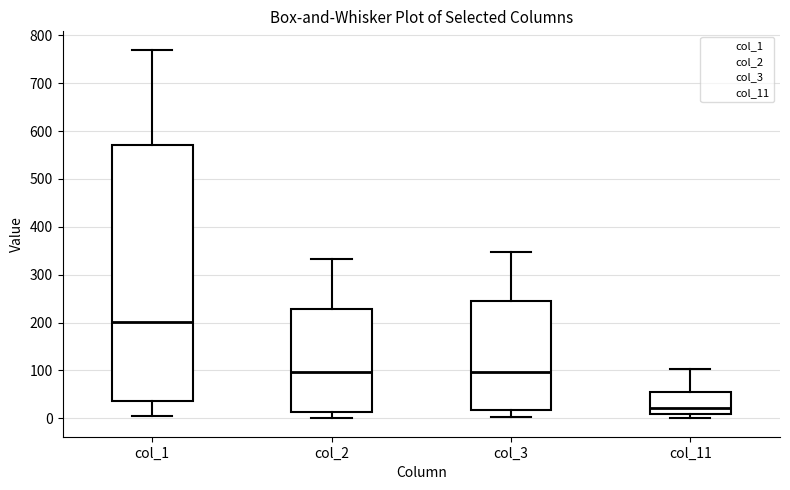

Reading left to right, transcribe this box plot: for each box, give where its median line is, the range the box spans, and where its two whiskers end, as read against the y-axis. The values are not printed on the chart, so give them approximately, as read against the axis.

col_1: median 200, box 40 to 570, whiskers 0 to 770
col_2: median 100, box 10 to 230, whiskers 0 to 330
col_3: median 100, box 20 to 250, whiskers 0 to 350
col_11: median 20, box 10 to 60, whiskers 0 to 100